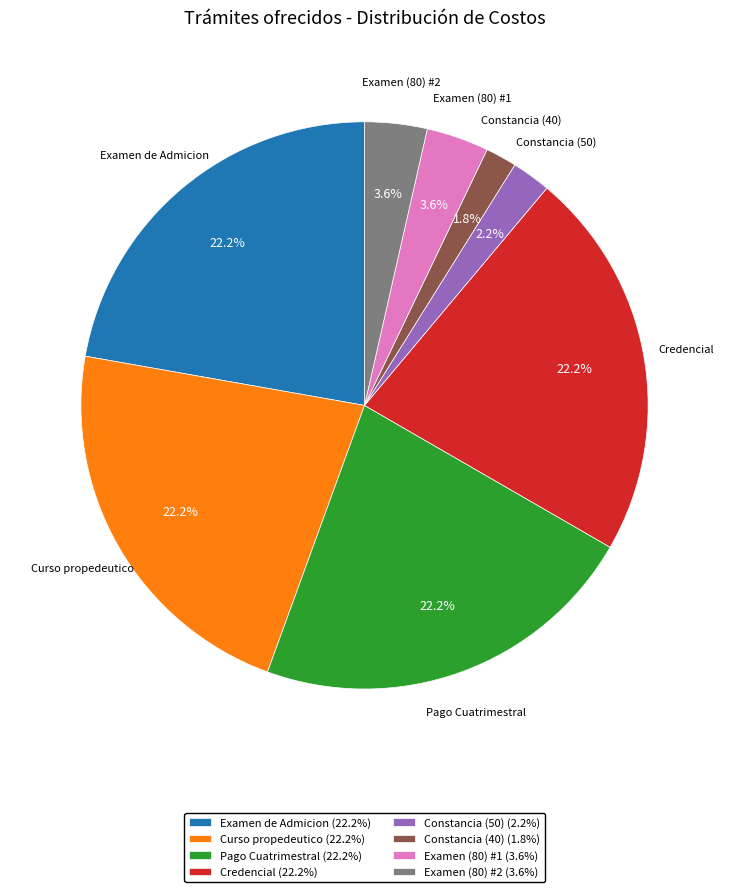

Is Pago Cuatrimestral the majority of the pie?

No